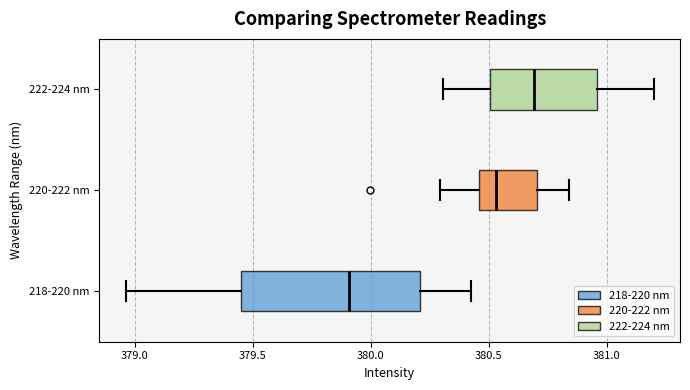

Which box is the widest, from its left edge to its right edge?

218-220 nm